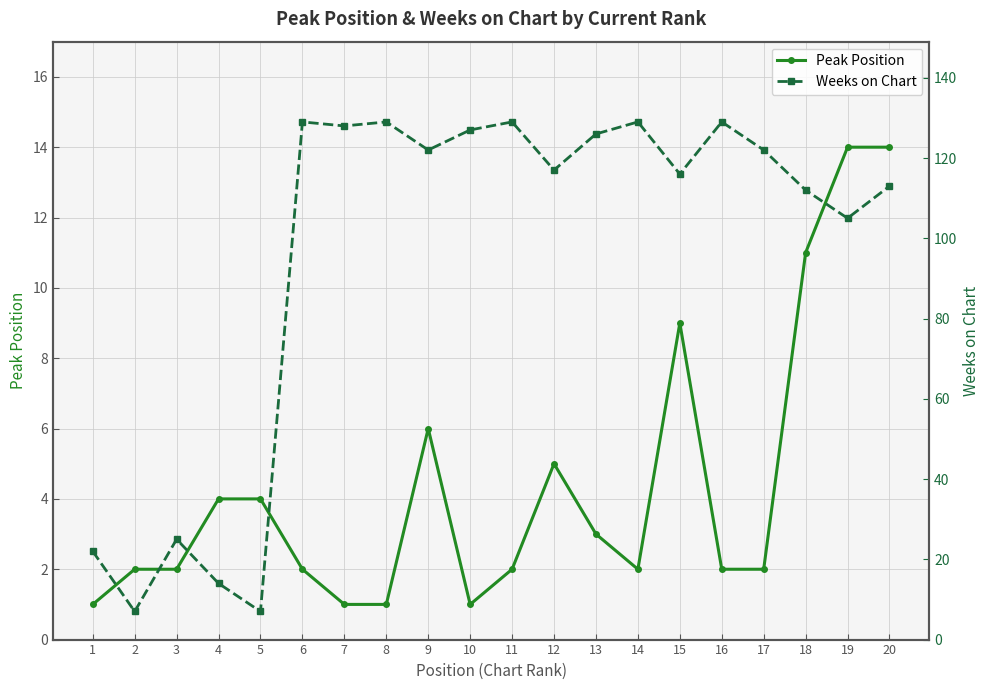

Which has a higher value, 4 or 2?

4